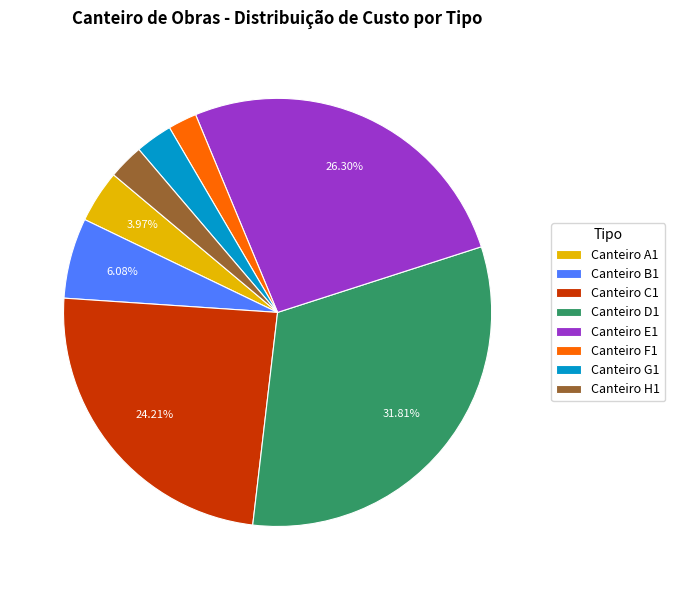

What percentage is NOT represented by Canteiro A1?

96.0%